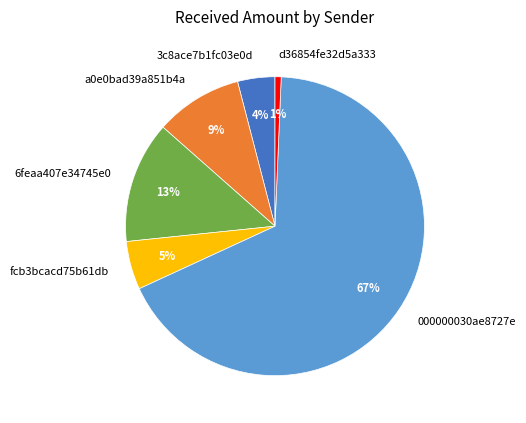

Does any single category account for the majority?

Yes